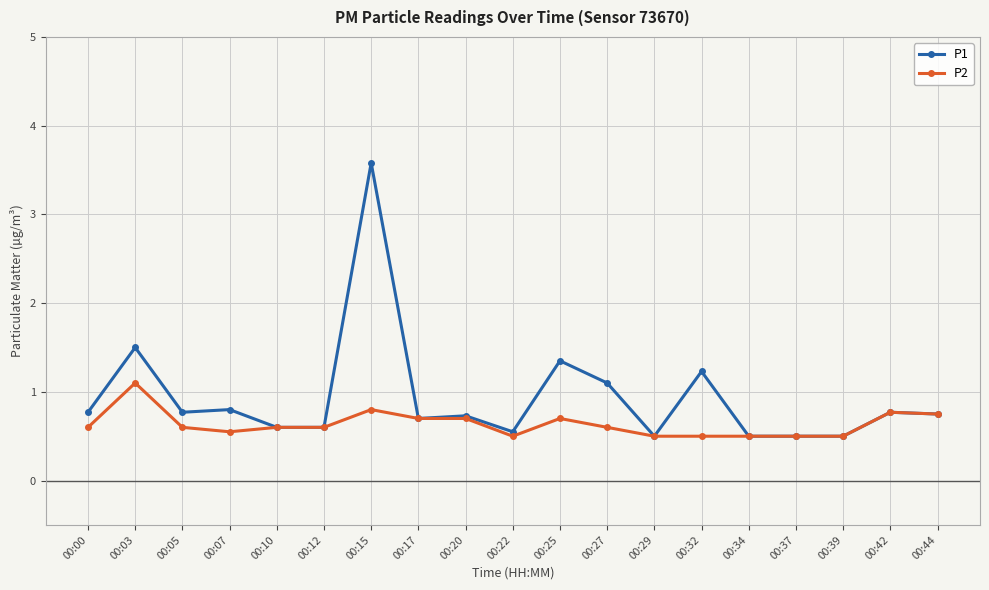

Is it true that P2 equals 1.0 at 00:05?

False